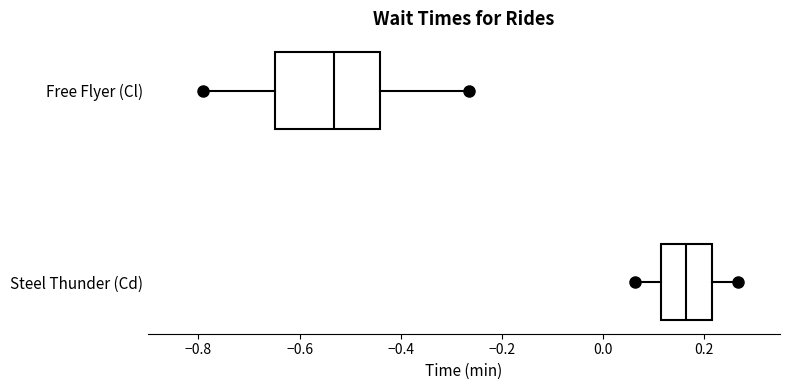

Reading bottom to top, transcribe this box plot: for each box, give where its median line is, the range the box spans, and where its two whiskers end, as read against the x-axis. The values are not printed on the chart, so give them approximately, as read against the axis.

Steel Thunder (Cd): median 0.16, box 0.12 to 0.22, whiskers 0.06 to 0.26
Free Flyer (Cl): median -0.54, box -0.64 to -0.44, whiskers -0.80 to -0.26